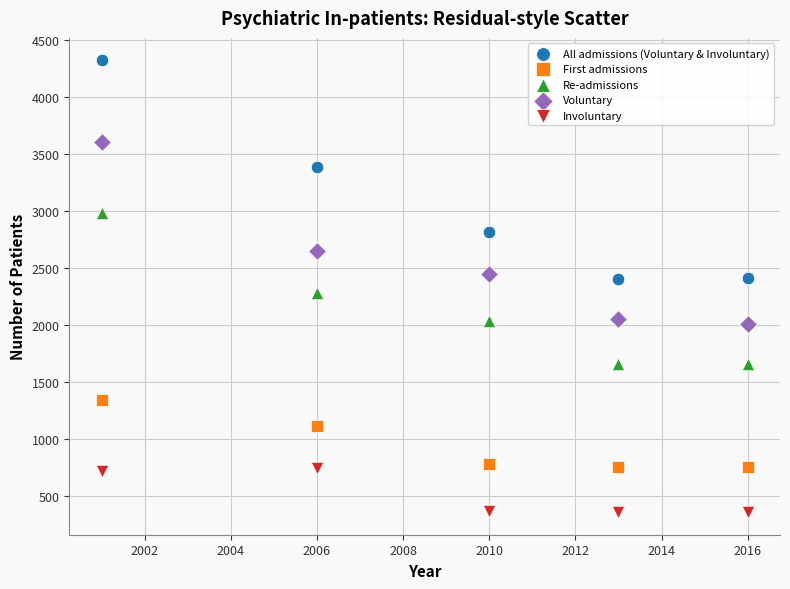

Across all data points, what is the range of Y values (max minus min)?

3967